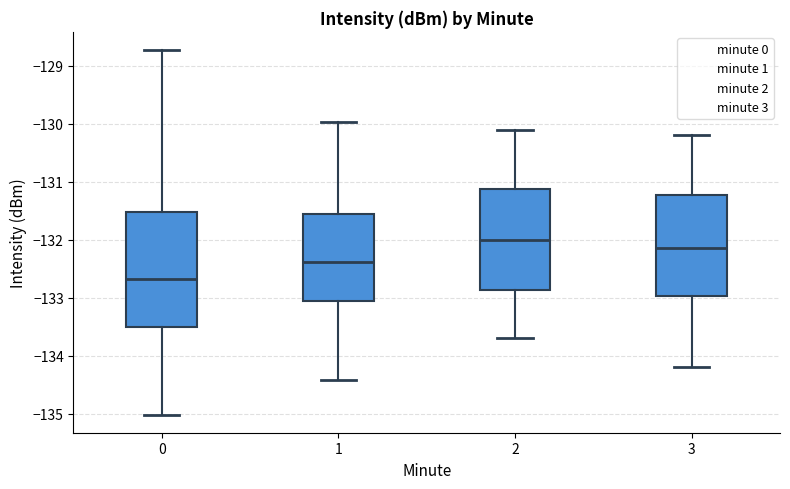

Reading left to right, transcribe this box plot: for each box, give where its median line is, the range the box spans, and where its two whiskers end, as read against the y-axis. The values are not printed on the chart, so give them approximately, as read against the axis.

0: median -132.7, box -133.5 to -131.5, whiskers -135.0 to -128.7
1: median -132.4, box -133.0 to -131.5, whiskers -134.4 to -130.0
2: median -132.0, box -132.9 to -131.1, whiskers -133.7 to -130.1
3: median -132.1, box -133.0 to -131.2, whiskers -134.2 to -130.2